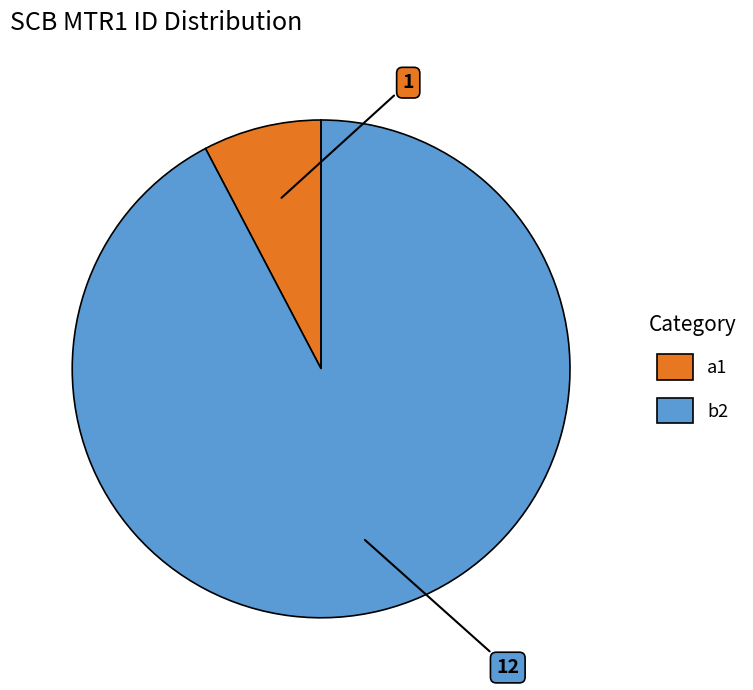

Is there any slice that represents more than half of the pie?

Yes